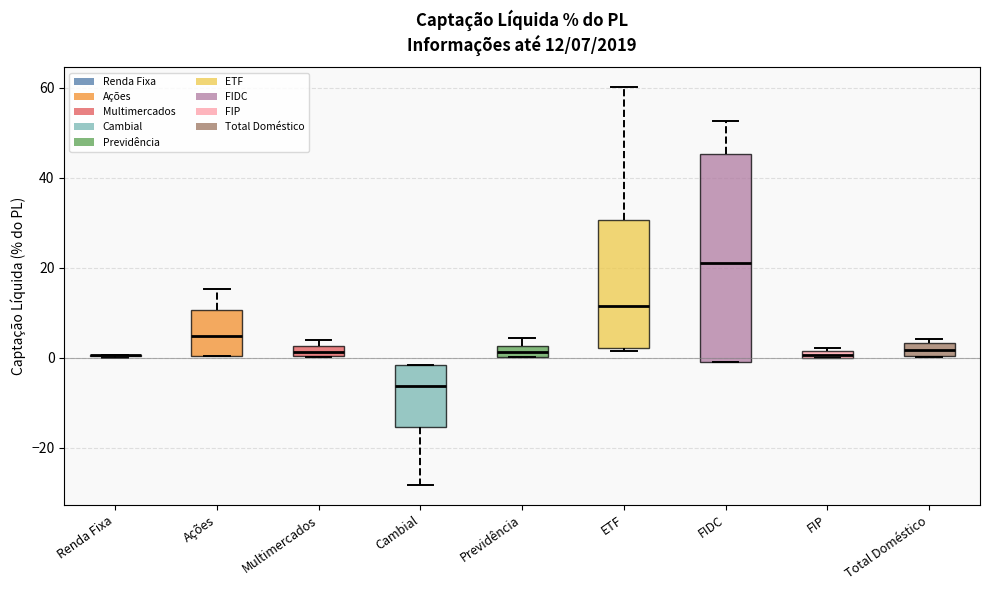

Which box is the tallest, from its lower edge to its upper edge?

FIDC